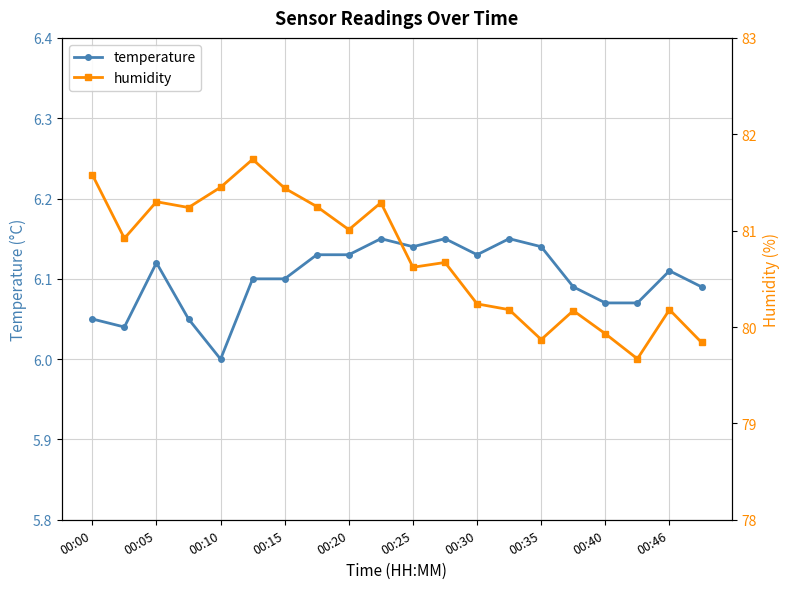

What is the value of the temperature point at the 2nd from the left?

6.0